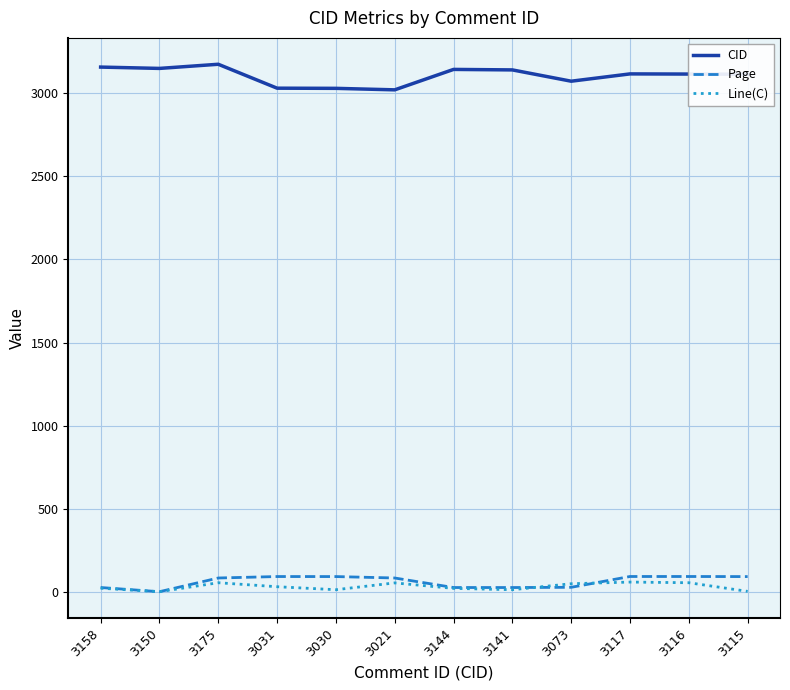

What is the difference between the maximum and minimum values in the Page series?

91.6